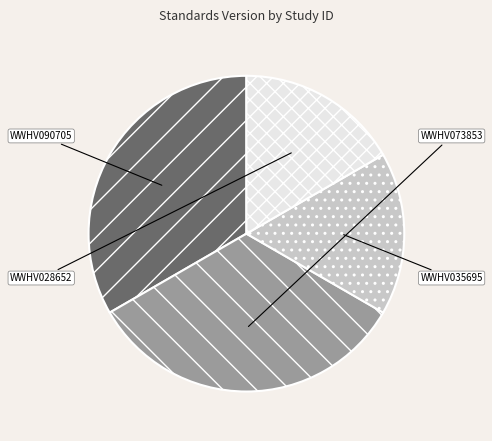

Approximately how many times larger is the value at WWHV090705 compared to WWHV028652?

2.0